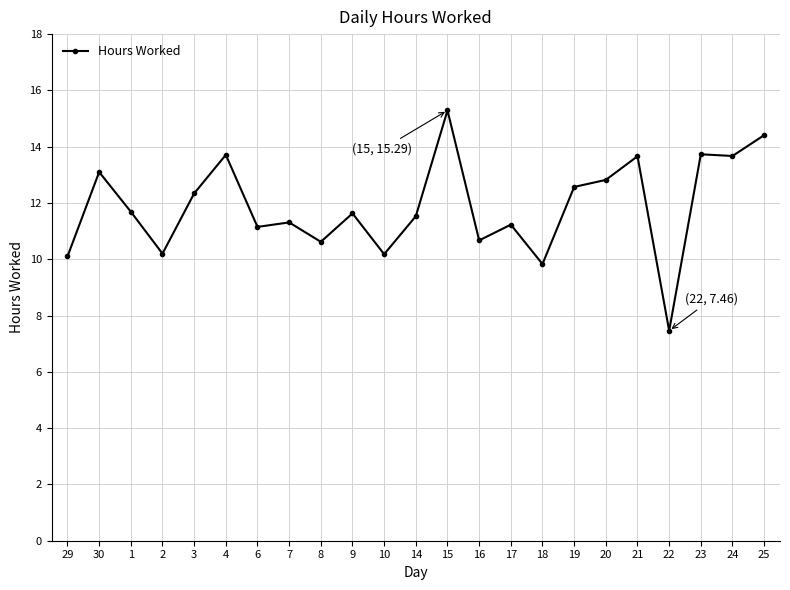

The chart shows a value of 3.8 at 2. True or false?

False